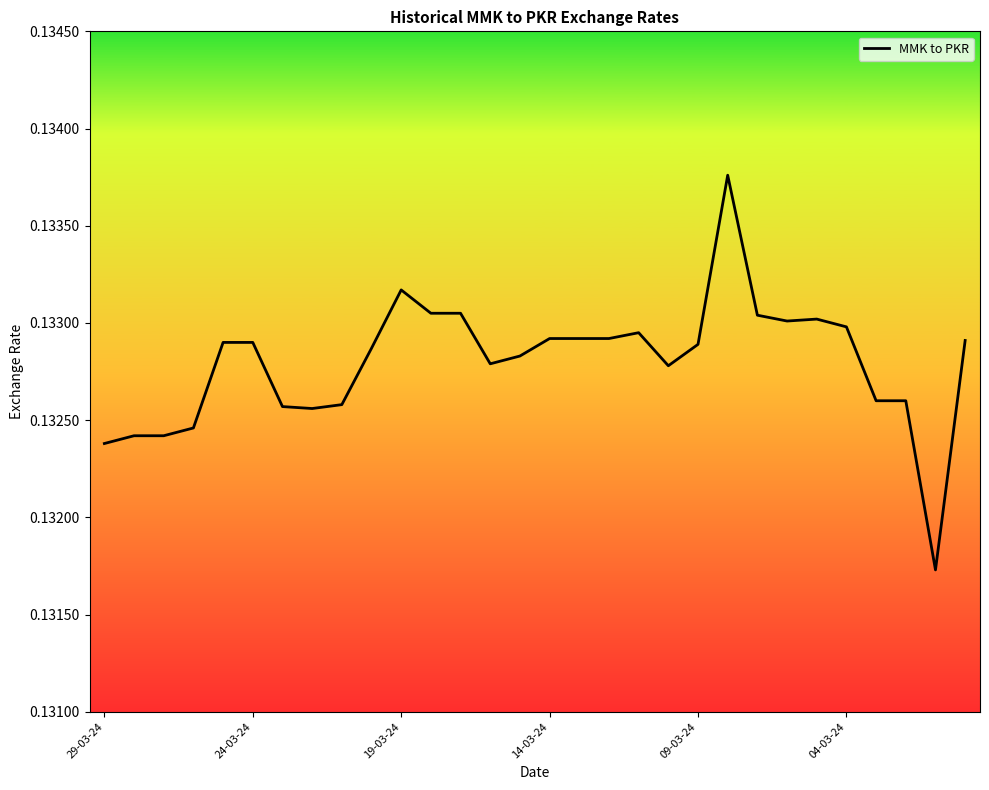

Does the chart have visible grid lines?

No